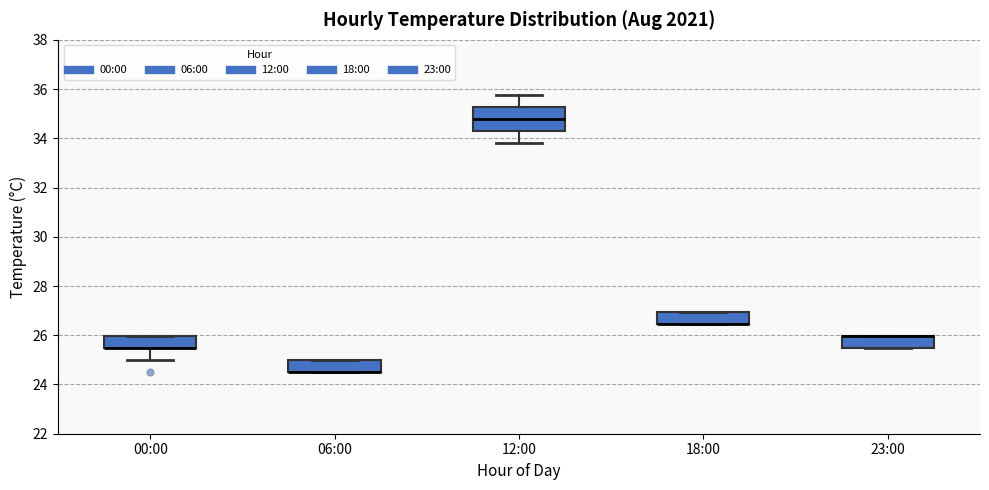

Reading left to right, read every box against the y-axis: the position of its median line, the range the box covers, and the ends of its whiskers. The values are not printed on the chart, so give them approximately, as read against the axis.

00:00: median 25.4 (drawn on the box's lower edge), box 25.4 to 26.0, whiskers 25.0 to 26.0
06:00: median 24.6 (drawn on the box's lower edge), box 24.6 to 25.0, whiskers 24.6 to 25.0
12:00: median 34.8, box 34.4 to 35.2, whiskers 33.8 to 35.8
18:00: median 26.4 (drawn on the box's lower edge), box 26.4 to 27.0, whiskers 26.4 to 27.0
23:00: median 26.0 (drawn on the box's upper edge), box 25.4 to 26.0, whiskers 25.4 to 26.0